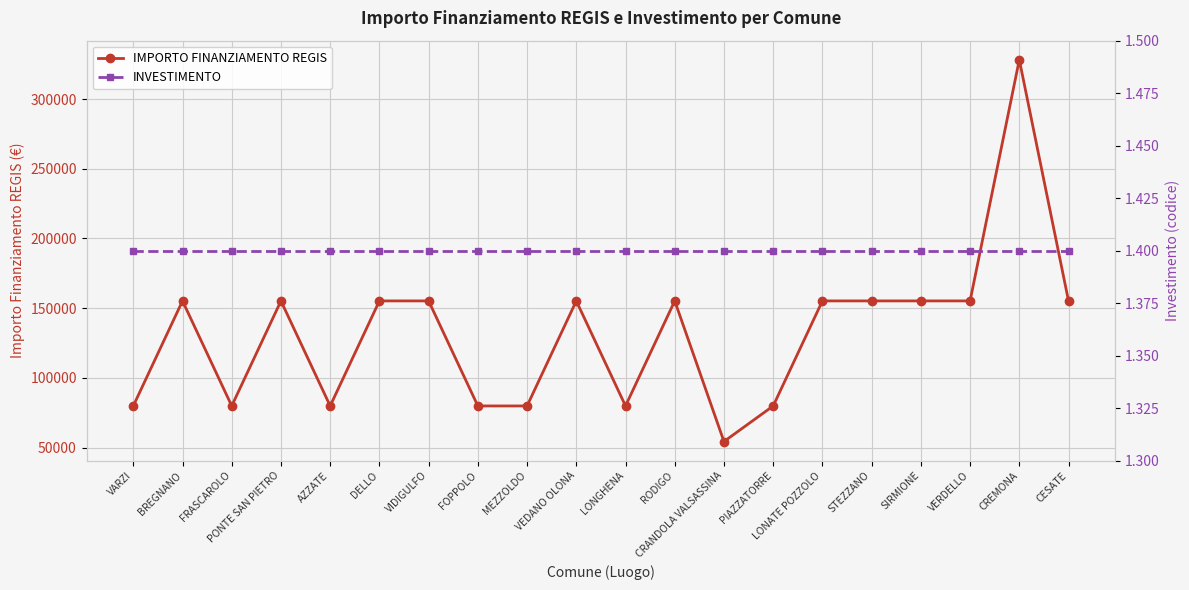

At how many categories does at least one series exceed 300395?

1